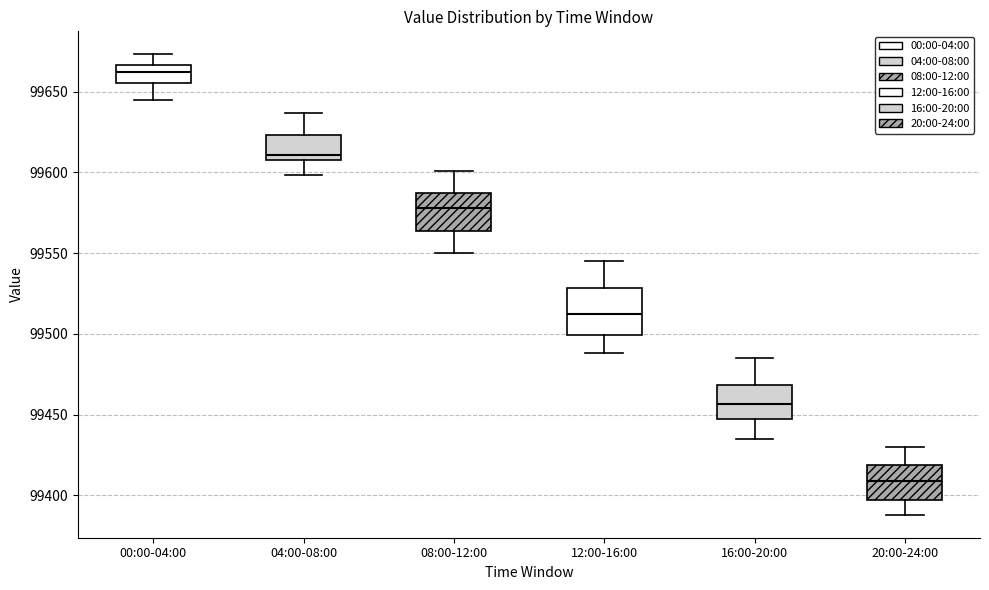

Reading left to right, transcribe this box plot: for each box, give where its median line is, the range the box spans, and where its two whiskers end, as read against the y-axis. The values are not printed on the chart, so give them approximately, as read against the axis.

00:00-04:00: median 99660, box 99655 to 99665, whiskers 99645 to 99675
04:00-08:00: median 99610 (just above the box's lower edge), box 99610 to 99625, whiskers 99600 to 99635
08:00-12:00: median 99580, box 99565 to 99585, whiskers 99550 to 99600
12:00-16:00: median 99515, box 99500 to 99530, whiskers 99490 to 99545
16:00-20:00: median 99455, box 99445 to 99470, whiskers 99435 to 99485
20:00-24:00: median 99410, box 99395 to 99420, whiskers 99390 to 99430